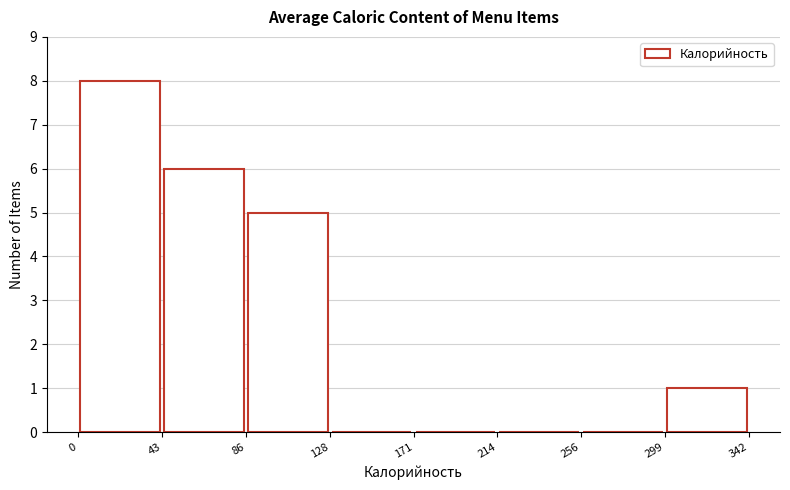

Which range on the x-axis has the tallest bar?

0 to 43